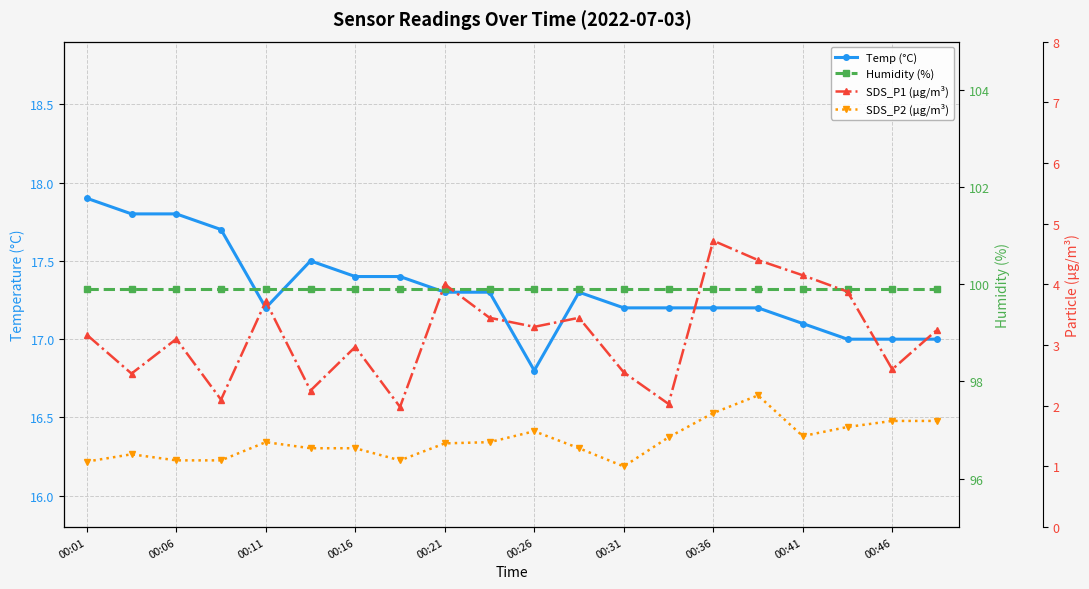

What is the difference between the maximum and minimum values in the SDS_P1 (µg/m³) series?

2.7